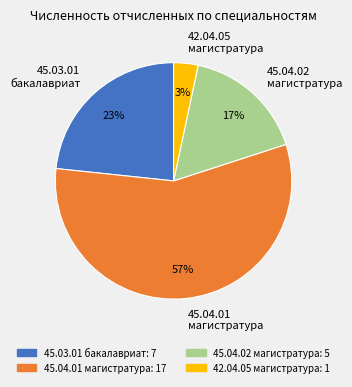

To the nearest percent, what is the combined percentage of 45.03.01 бакалавриат and 45.04.02 магистратура?

40%